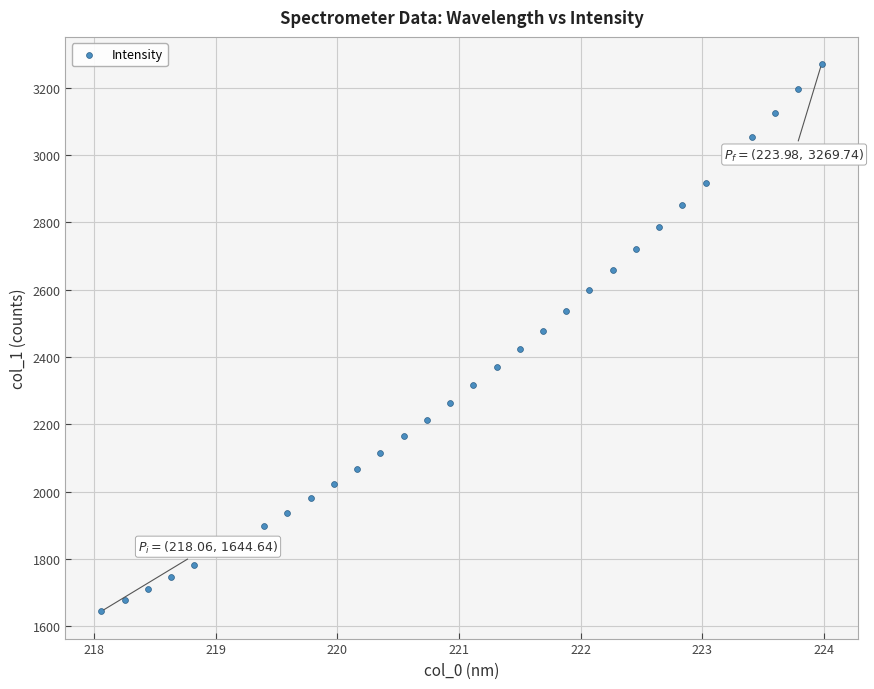

What is the range of X values (max minus min)?

5.9